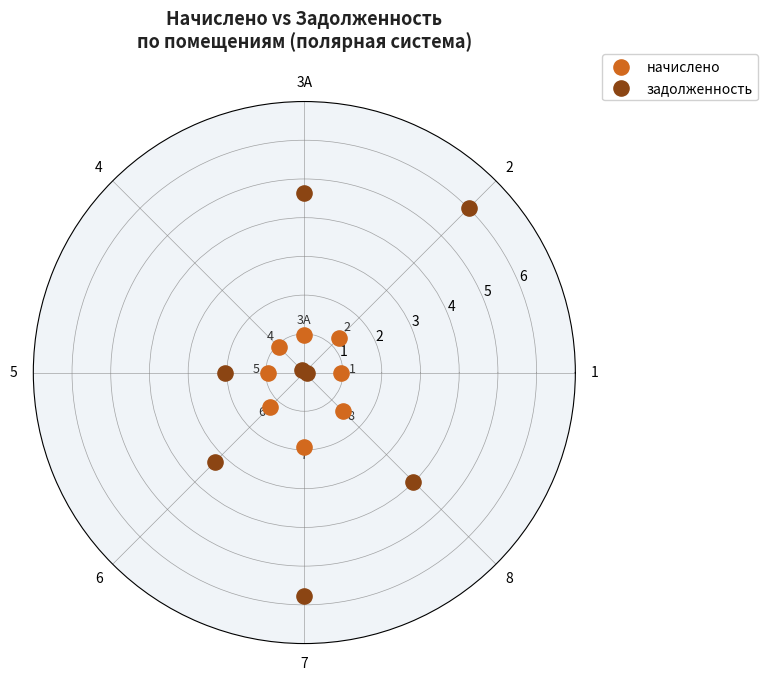

In the задолженность series, what Y value is closest to 3?

3.3